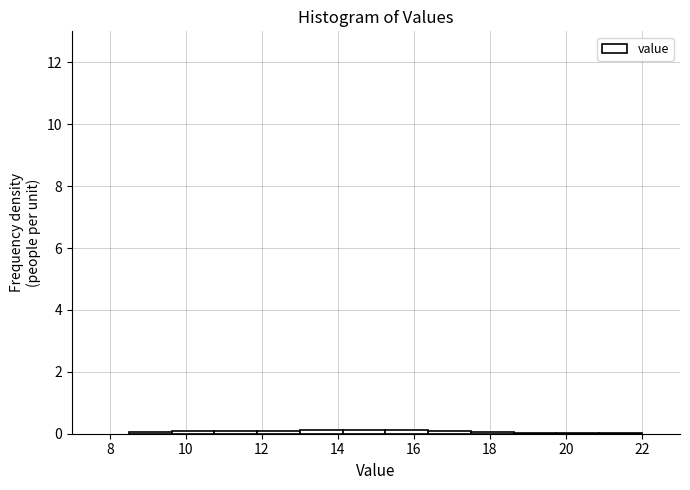

Reading left to right, transcribe this chart: for each bar, give the range it covers on the x-axis and its height. Neither the bar edges nor the heights are printed on the chart, so give them approximately, as read against the axes.

8.6 to 9.6: under 0.2
9.6 to 10.8: under 0.2
10.8 to 11.8: under 0.2
11.8 to 13.0: under 0.2
13.0 to 14.2: under 0.2
14.2 to 15.2: under 0.2
15.2 to 16.4: under 0.2
16.4 to 17.6: under 0.2
17.6 to 18.6: under 0.2
18.6 to 19.8: under 0.2
19.8 to 20.8: under 0.2
20.8 to 22.0: under 0.2